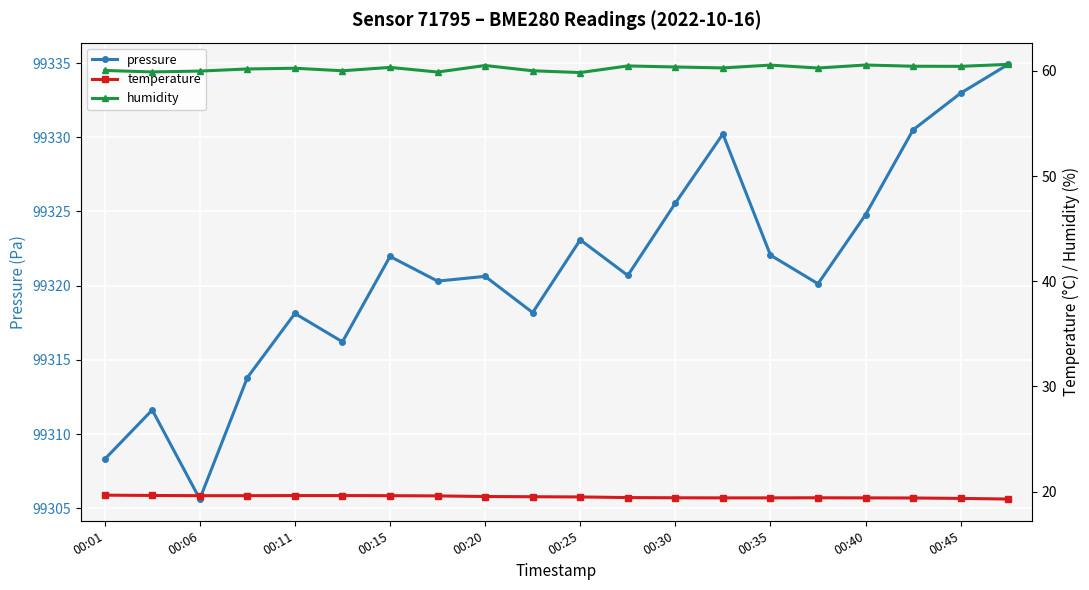

Reading left to right, list all the values displayed in this chart.

pressure: 99308.3	99311.6	99305.6	99313.8	99318.1	99316.2	99322.0	99320.3	99320.6	99318.2	99323.1	99320.7	99325.6	99330.2	99322.1	99320.1	99324.8	99330.5	99333.0	99334.9
temperature: 19.7	19.6	19.6	19.6	19.6	19.6	19.6	19.6	19.5	19.5	19.5	19.4	19.4	19.4	19.4	19.4	19.4	19.4	19.4	19.3
humidity: 60.0	59.9	60.0	60.2	60.2	60.0	60.3	59.9	60.5	60.0	59.8	60.5	60.4	60.3	60.5	60.3	60.6	60.4	60.4	60.6